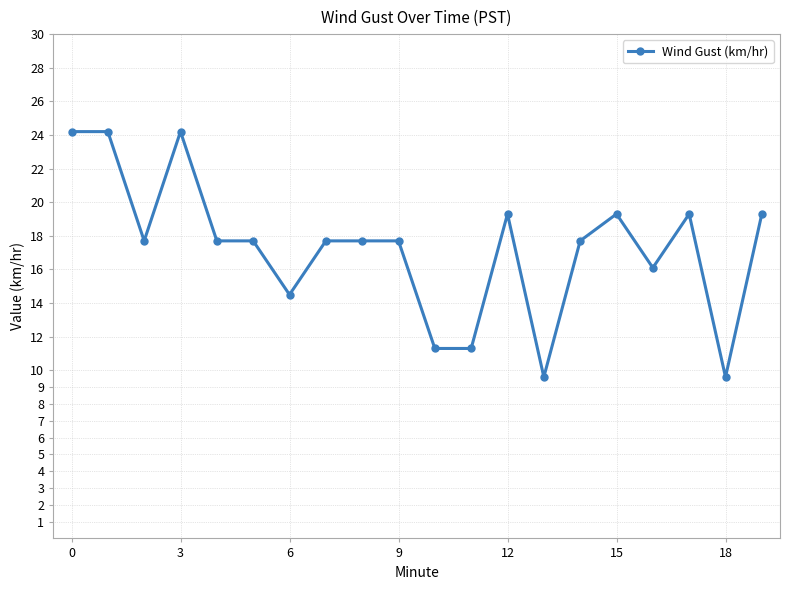

How many lines are shown in the chart?

1